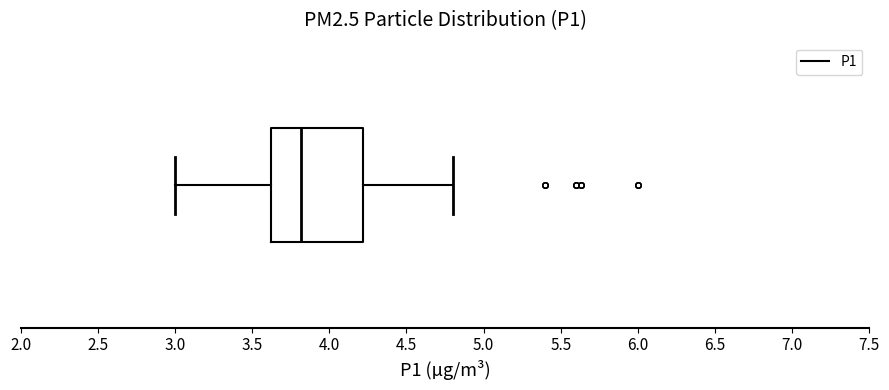

Read this box plot against the x-axis: the position of the median line, the range covered by the box, and the ends of both whiskers. The values are not printed on the chart, so give them approximately, as read against the axis.

median 3.8, box 3.6 to 4.2, whiskers 3.0 to 4.8